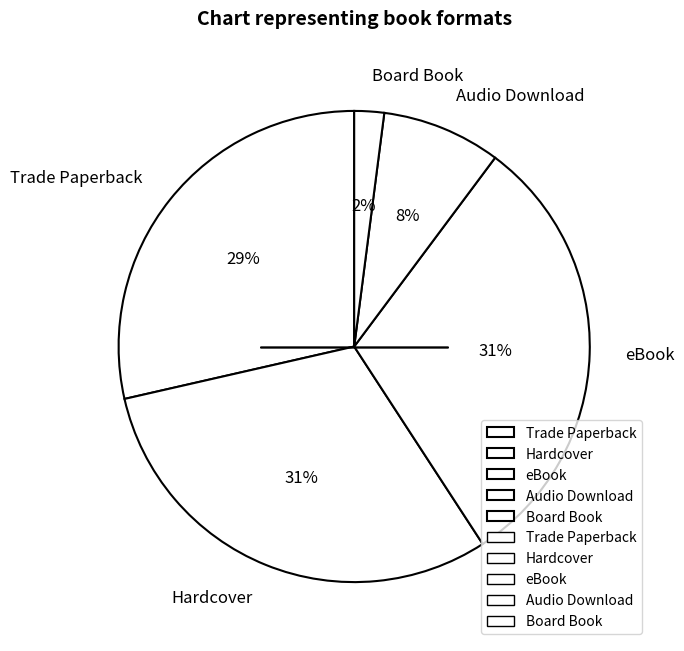

To the nearest percent, what percentage of the pie is Trade Paperback?

29%